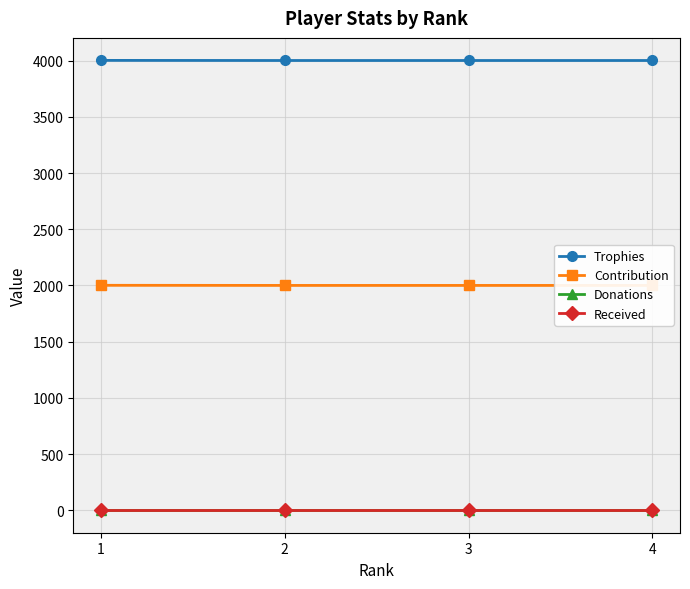

True or false: Contribution and Donations intersect in this chart.

False